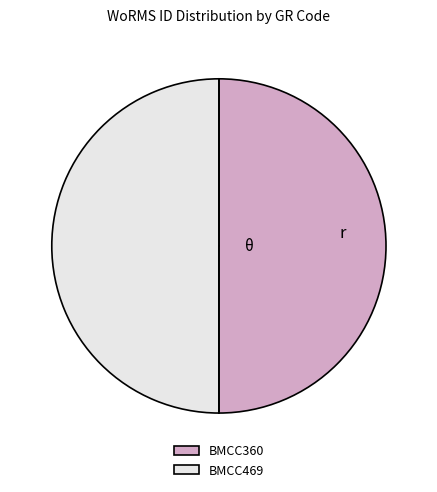

Approximately how many times larger is the value at BMCC360 compared to BMCC469?

1.0